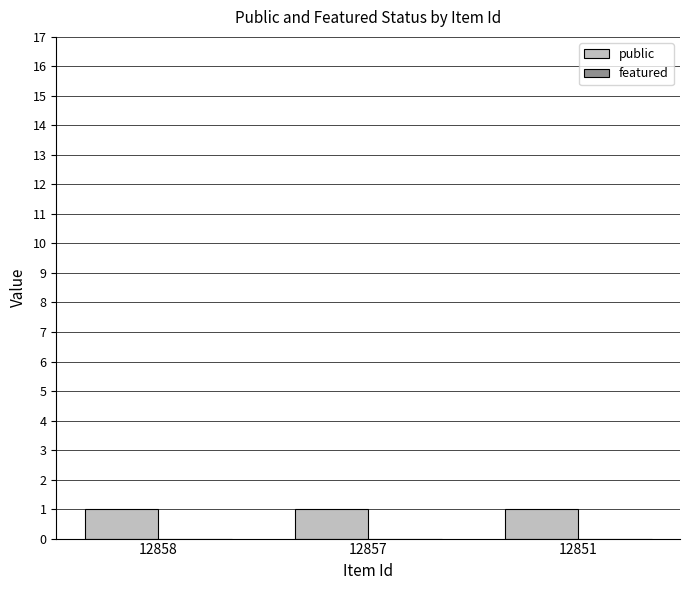

At how many categories does at least one series exceed 0?

3